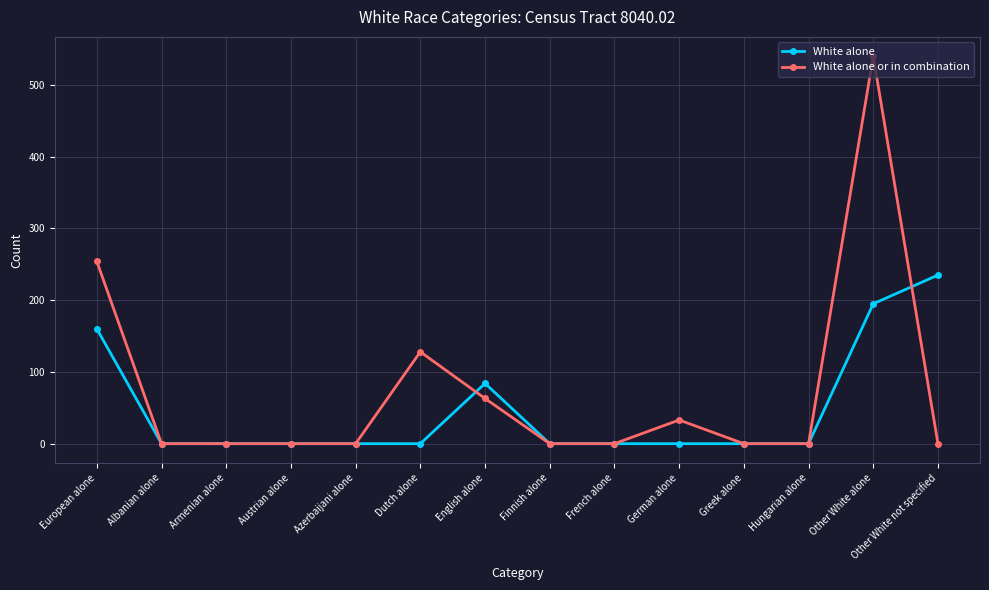

The White alone series shows 156 at Finnish alone. True or false?

False